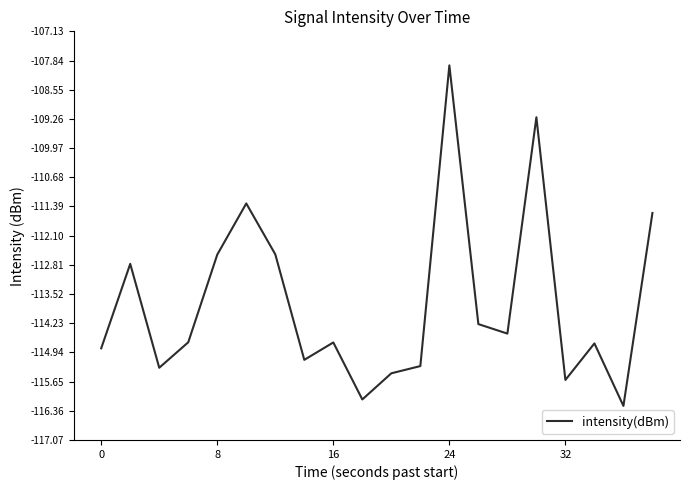

How many interior local peaks (higher than both neighbors) does the data have?

6